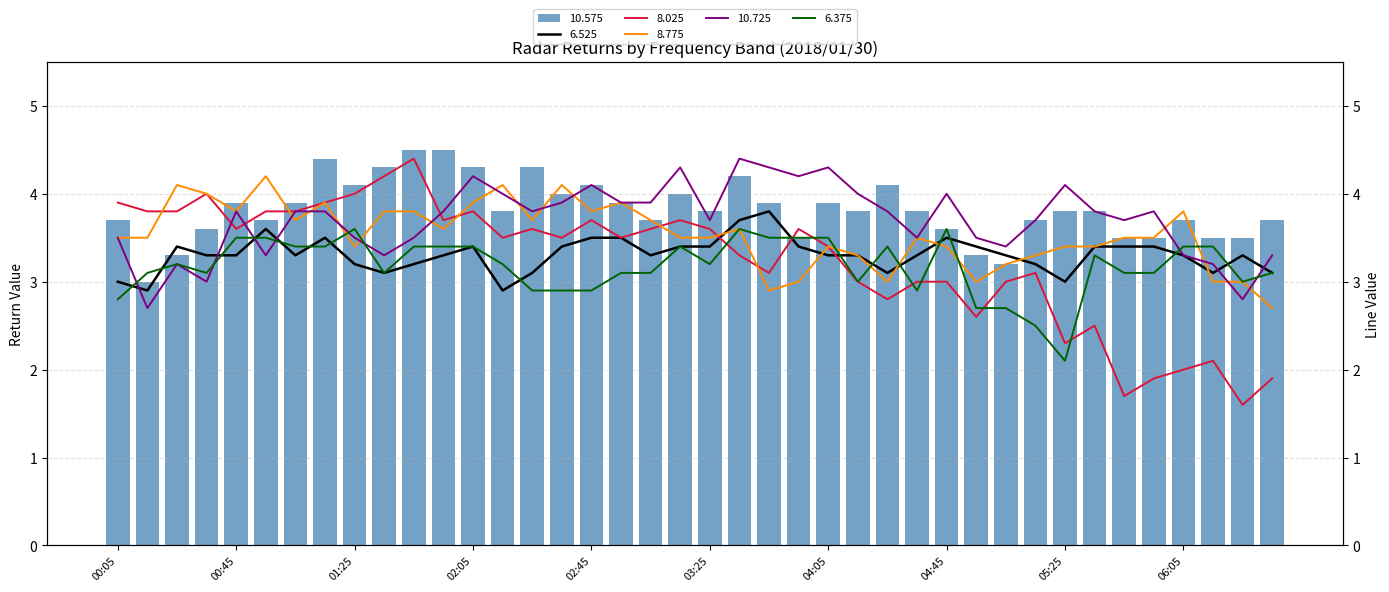

Is it true that 10.575 equals 3.8 at 2018/01/30 04:35?

True